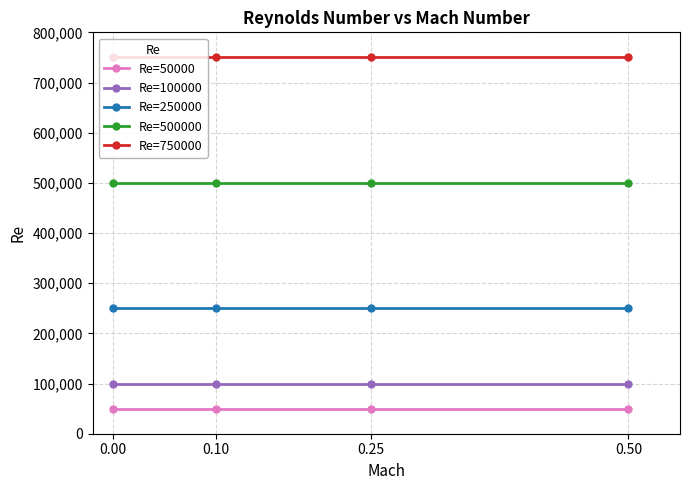

True or false: Re=250000 and Re=50000 cross at least once.

False